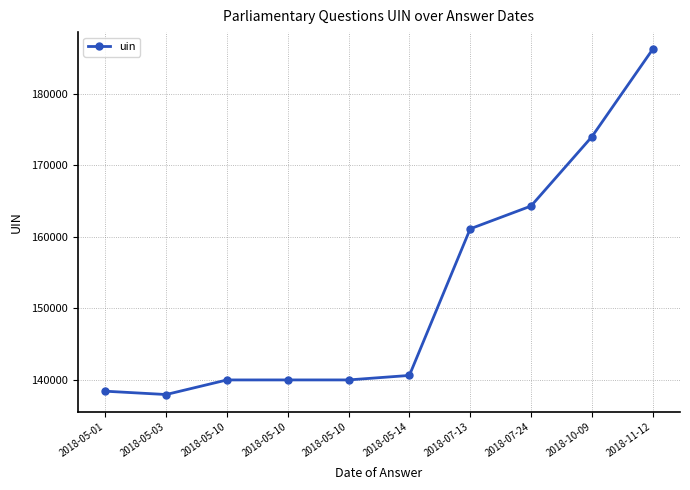

Count the number of data series in this chart.

1